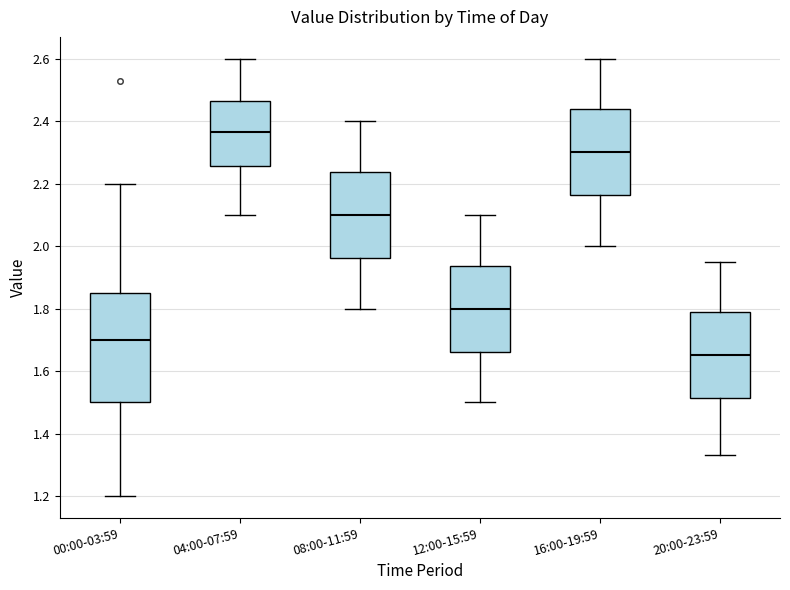

Which box's median line is the lowest?

20:00-23:59